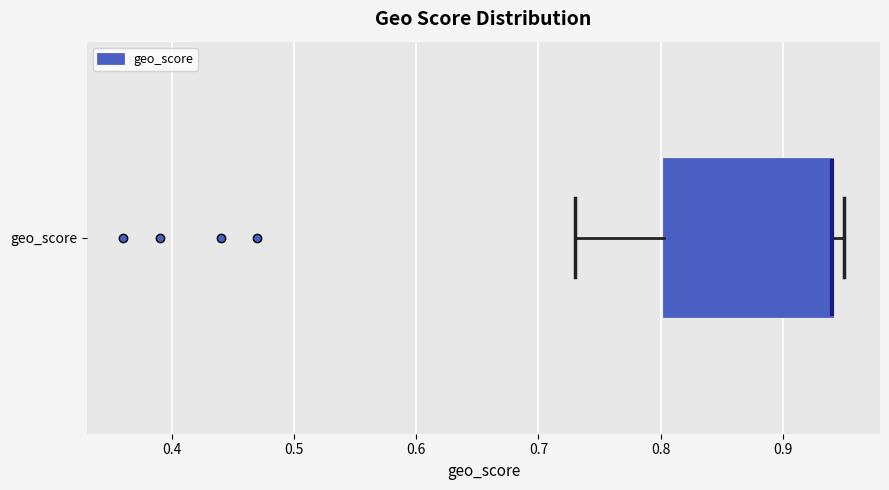

Where is the left edge of the box for geo_score on the x-axis? The values are not printed on the chart, so give them approximately, as read against the axis.

0.80